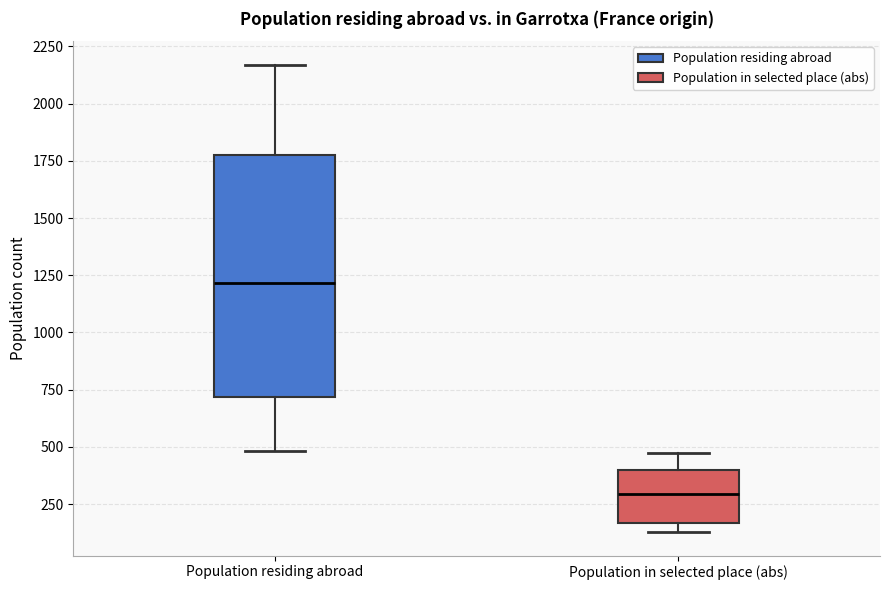

Which box is the tallest, from its lower edge to its upper edge?

Population residing abroad